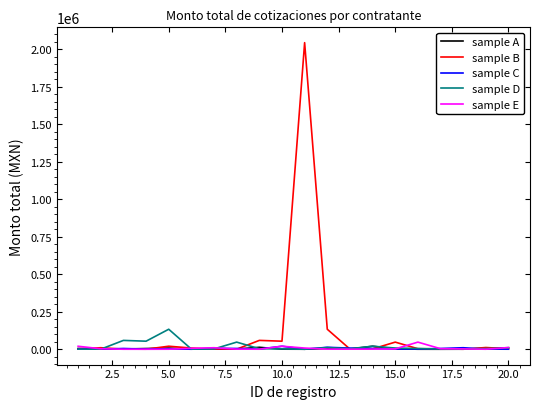

What is the sum of all sample A values?

89574.1